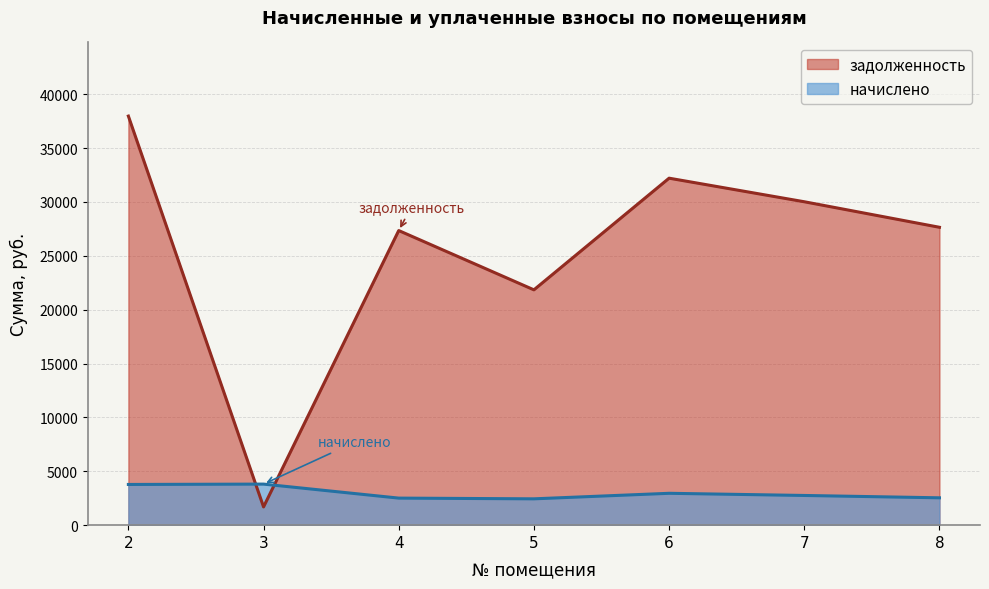

True or false: начислено has a value of 2538.9 at 8.

True